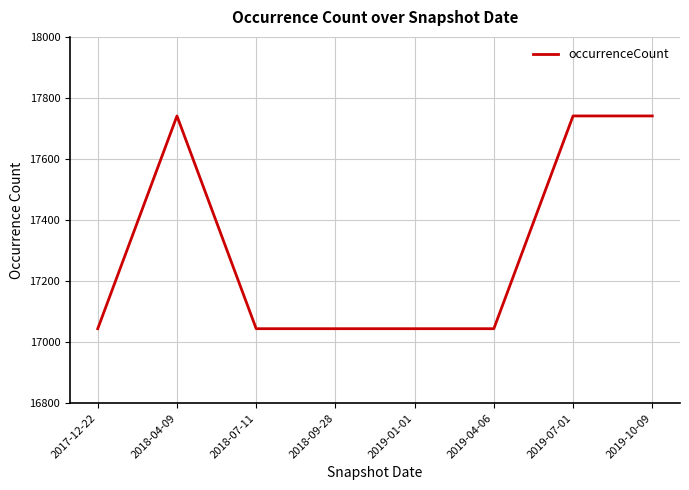

Count the values in the range 17044 to 17741.

8